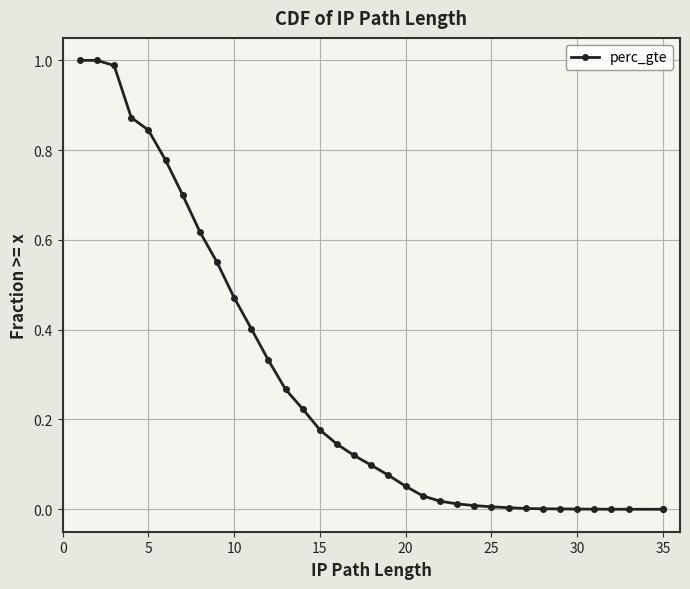

Reading right to left, transcribe all the data shown in this chart.

0.0	0.0	0.0	0.0	0.0	0.0	0.0	0.0	0.0	0.0	0.0	0.0	0.0	0.0	0.0	0.1	0.1	0.1	0.1	0.1	0.2	0.2	0.3	0.3	0.4	0.5	0.6	0.6	0.7	0.8	0.8	0.9	1.0	1.0	1.0